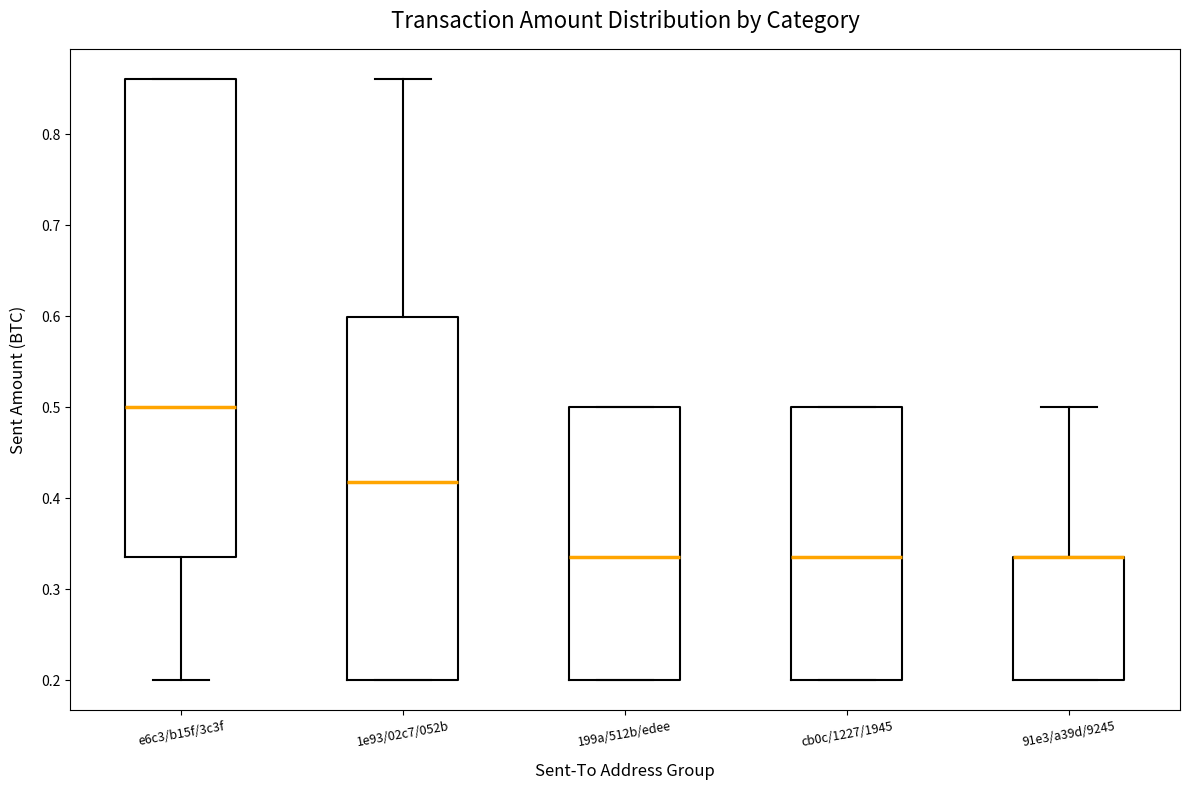

Where is the upper edge of the box for 199a/512b/edee on the y-axis? The values are not printed on the chart, so give them approximately, as read against the axis.

0.50